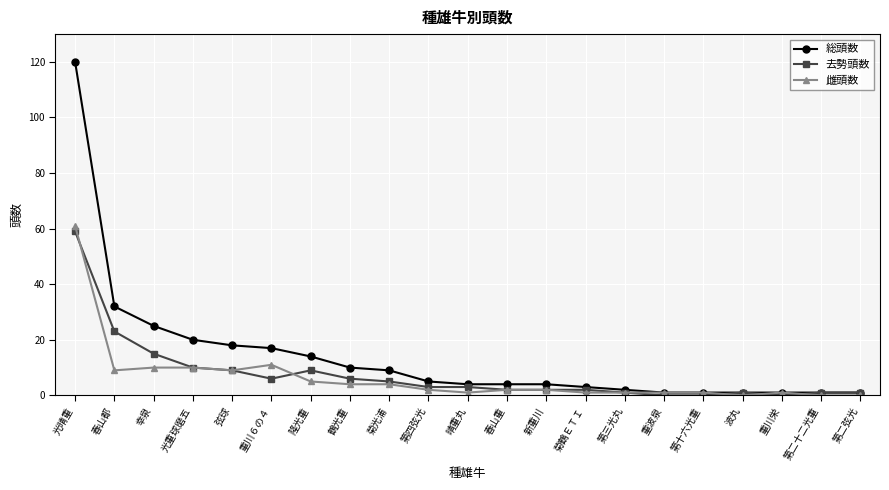

Between 菊光浦 and 第四弦光, which series saw the biggest shift?

総頭数